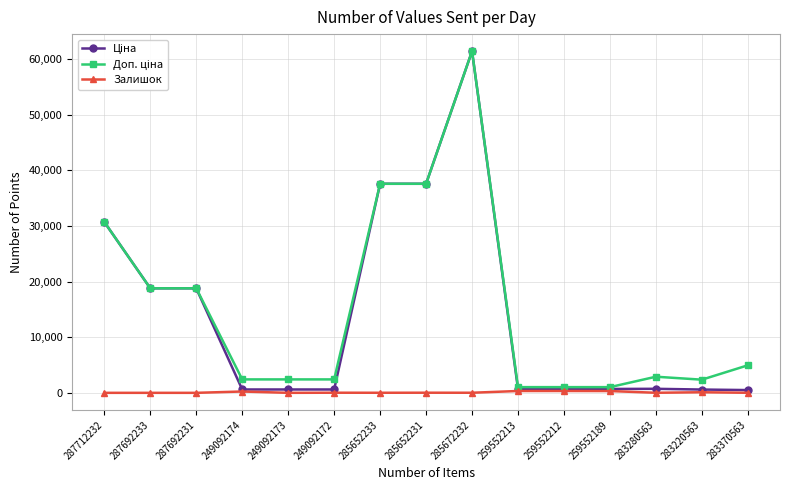

True or false: Залишок has a value of 22.0 at 285652231.

True